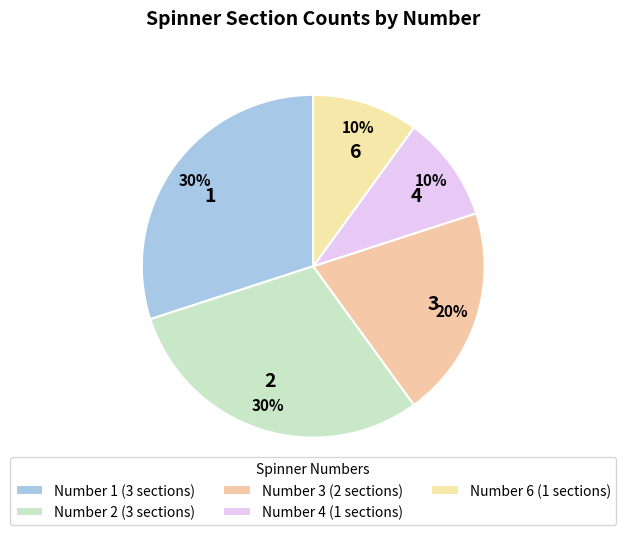

Is there any slice that represents more than half of the pie?

No